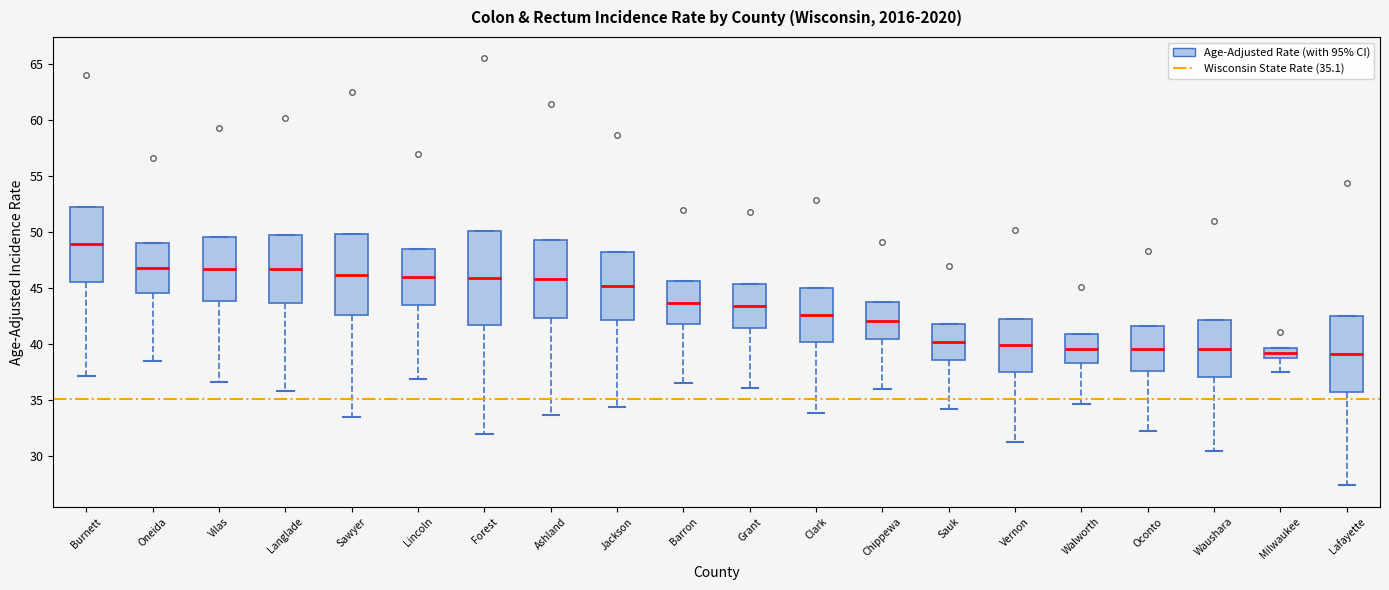

Reading left to right, transcribe this box plot: for each box, give where its median line is, the range the box spans, and where its two whiskers end, as read against the y-axis. The values are not printed on the chart, so give them approximately, as read against the axis.

Burnett: median 49.0, box 45.5 to 52.5, whiskers 37.0 to 52.5
Oneida: median 47.0, box 44.5 to 49.0, whiskers 38.5 to 49.0
Vilas: median 46.5, box 44.0 to 49.5, whiskers 36.5 to 49.5
Langlade: median 46.5, box 43.5 to 50.0, whiskers 36.0 to 50.0
Sawyer: median 46.0, box 42.5 to 50.0, whiskers 33.5 to 50.0
Lincoln: median 46.0, box 43.5 to 48.5, whiskers 37.0 to 48.5
Forest: median 46.0, box 41.5 to 50.0, whiskers 32.0 to 50.0
Ashland: median 46.0, box 42.5 to 49.5, whiskers 33.5 to 49.5
Jackson: median 45.0, box 42.0 to 48.0, whiskers 34.5 to 48.0
Barron: median 43.5, box 42.0 to 45.5, whiskers 36.5 to 45.5
Grant: median 43.5, box 41.5 to 45.5, whiskers 36.0 to 45.5
Clark: median 42.5, box 40.0 to 45.0, whiskers 34.0 to 45.0
Chippewa: median 42.0, box 40.5 to 43.5, whiskers 36.0 to 43.5
Sauk: median 40.0, box 38.5 to 42.0, whiskers 34.0 to 42.0
Vernon: median 40.0, box 37.5 to 42.5, whiskers 31.5 to 42.5
Walworth: median 39.5, box 38.5 to 41.0, whiskers 34.5 to 41.0
Oconto: median 39.5, box 37.5 to 41.5, whiskers 32.5 to 41.5
Waushara: median 39.5, box 37.0 to 42.0, whiskers 30.5 to 42.0
Milwaukee: median 39.0 (inside the box), box 39.0 to 39.5, whiskers 37.5 to 39.5
Lafayette: median 39.0, box 35.5 to 42.5, whiskers 27.5 to 42.5